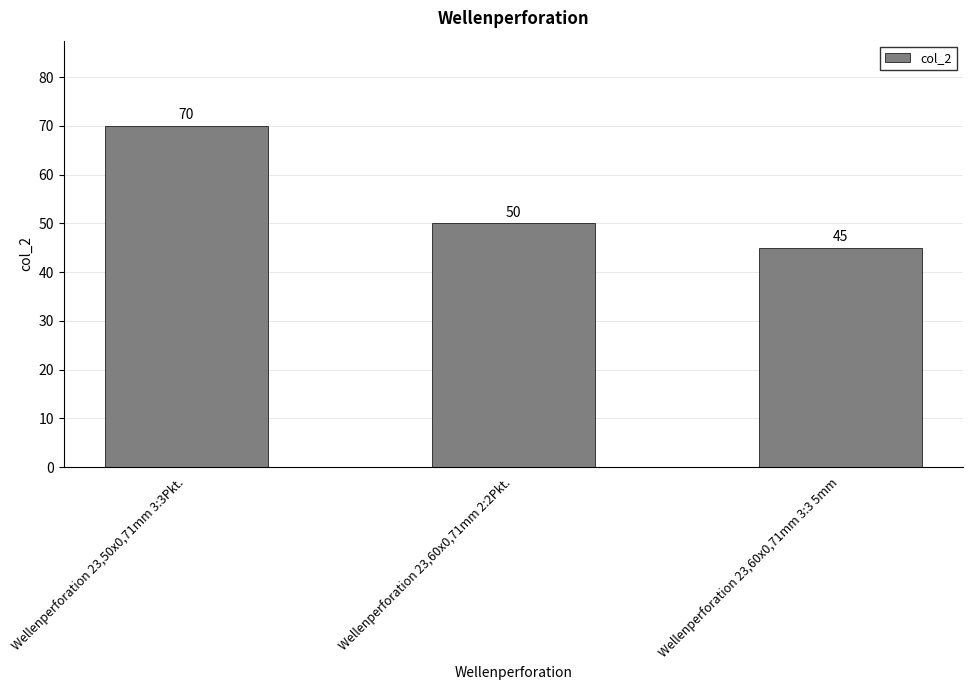

What is the sum of the values at Wellenperforation 23,60x0,71mm 3:3 5mm and Wellenperforation 23,60x0,71mm 2:2Pkt.?

95